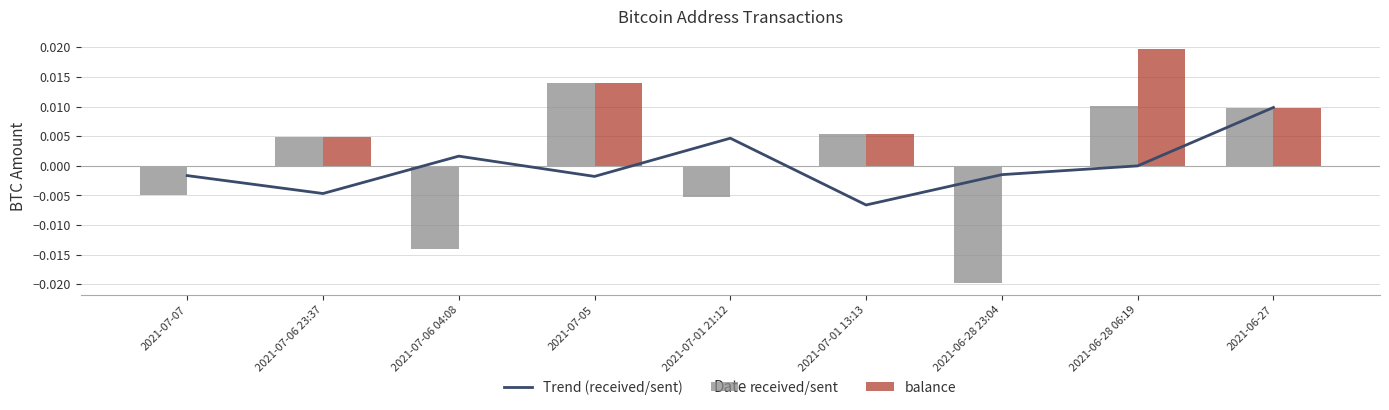

Reading left to right, what are all the values shown in this chart?

Trend (received/sent): 2021-07-07=-0.0	2021-07-06 23:37=-0.0	2021-07-06 04:08=0.0	2021-07-05=-0.0	2021-07-01 21:12=0.0	2021-07-01 13:13=-0.0	2021-06-28 23:04=-0.0	2021-06-28 06:19=0.0	2021-06-27=0.0
received/sent: 2021-07-07=-0.0	2021-07-06 23:37=0.0	2021-07-06 04:08=-0.0	2021-07-05=0.0	2021-07-01 21:12=-0.0	2021-07-01 13:13=0.0	2021-06-28 23:04=-0.0	2021-06-28 06:19=0.0	2021-06-27=0.0
balance: 2021-07-07=0.0	2021-07-06 23:37=0.0	2021-07-06 04:08=0.0	2021-07-05=0.0	2021-07-01 21:12=0.0	2021-07-01 13:13=0.0	2021-06-28 23:04=0.0	2021-06-28 06:19=0.0	2021-06-27=0.0